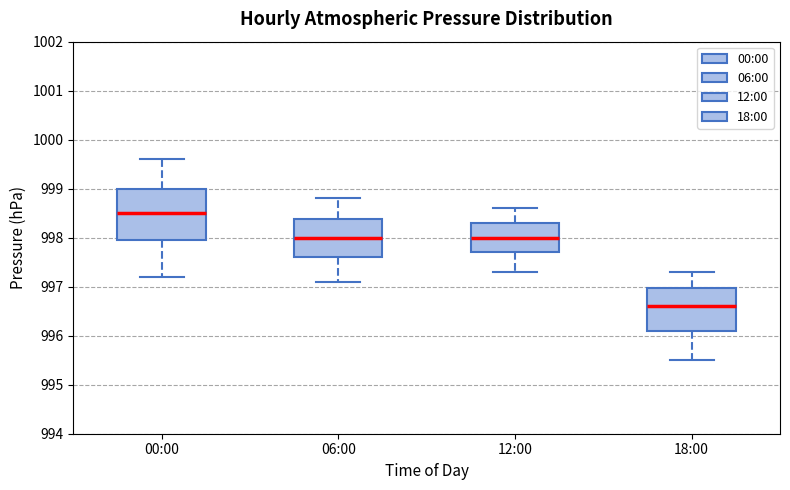

Which box's median line is the highest?

00:00